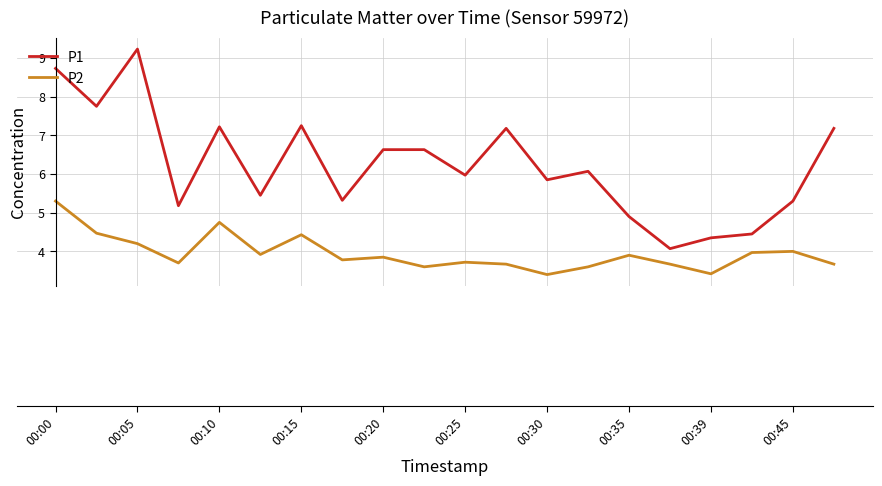

True or false: P1 has more than 1 points higher than both neighbors.

True